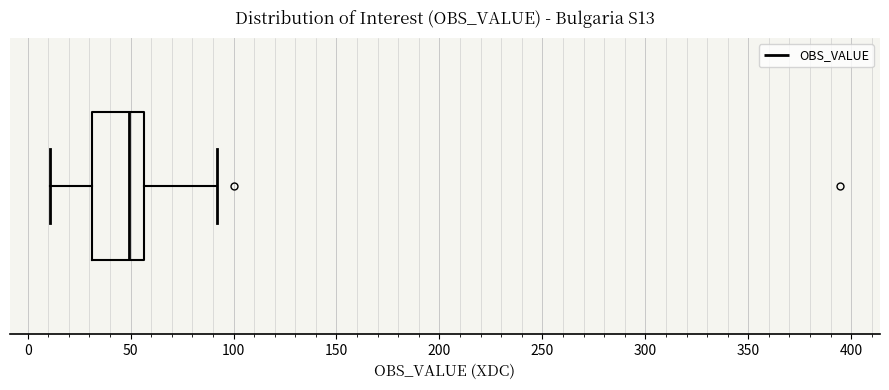

Where does the right whisker of the box end on the x-axis? The values are not printed on the chart, so give them approximately, as read against the axis.

90